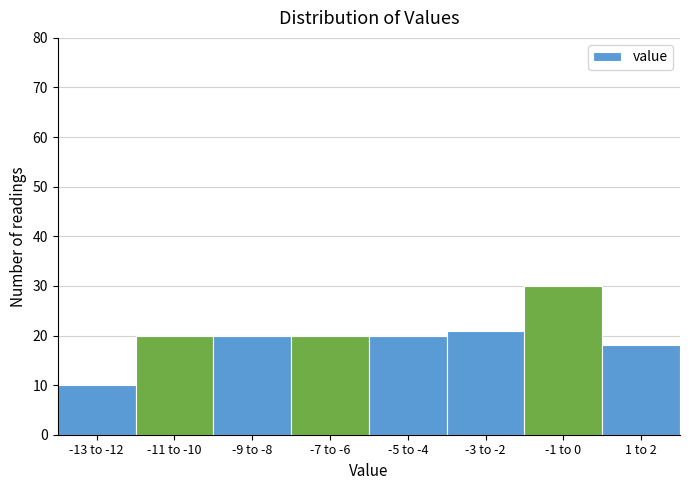

Reading right to left, extract all data points from this chart.

18	30	21	20	20	20	20	10